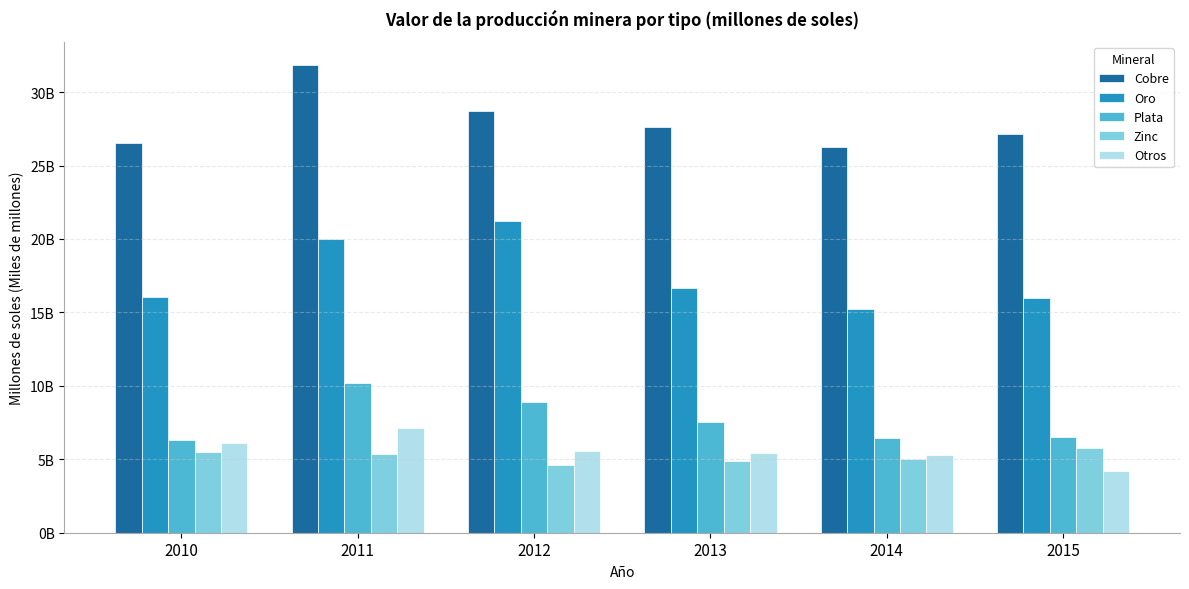

Are the bars grouped side by side (vs. stacked)?

Yes